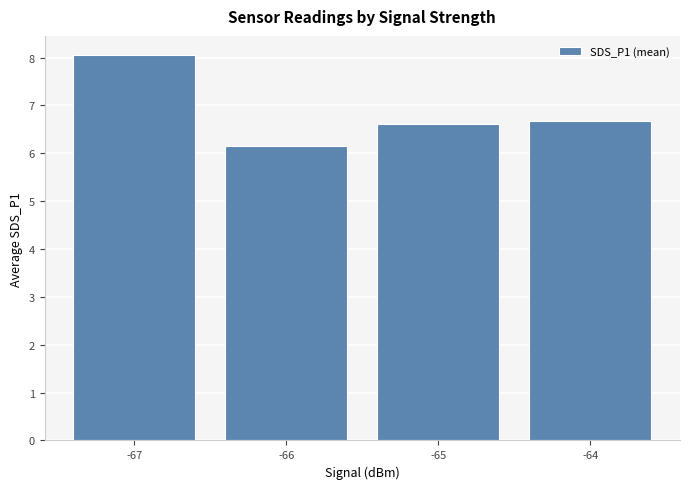

What value does the data have at -66?

6.1